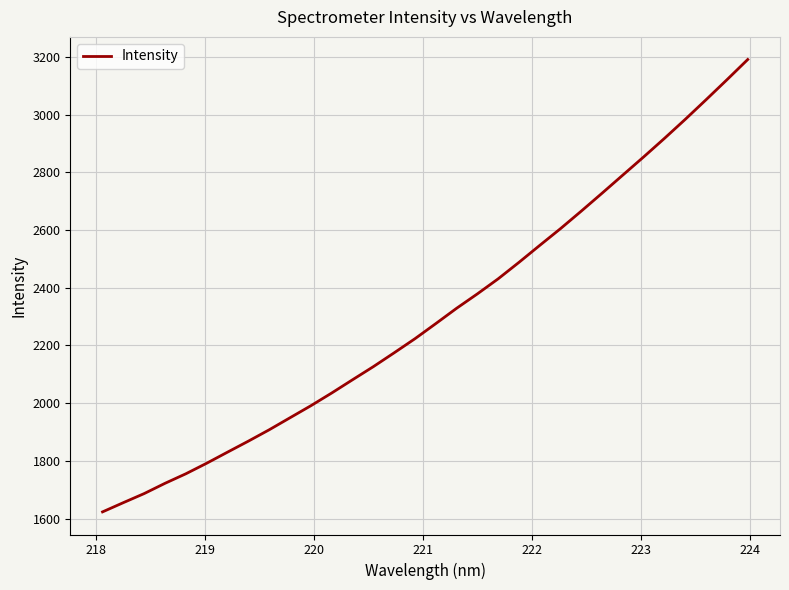

What is the greatest value displayed?

3191.4